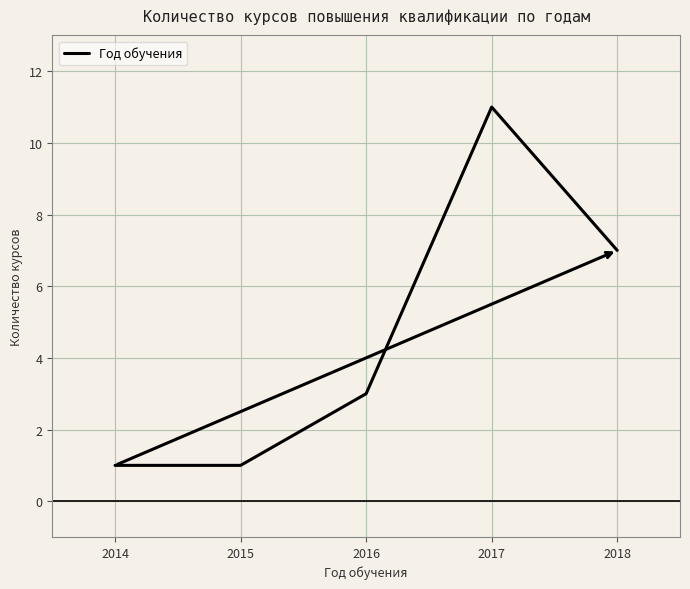

Reading left to right, list all the values displayed in this chart.

2014=1	2015=1	2016=3	2017=11	2018=7